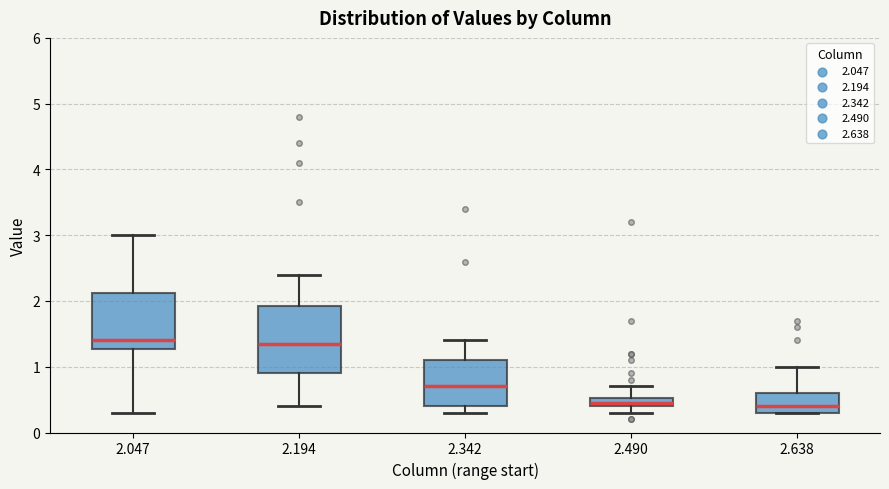

Which box is the tallest, from its lower edge to its upper edge?

2.194